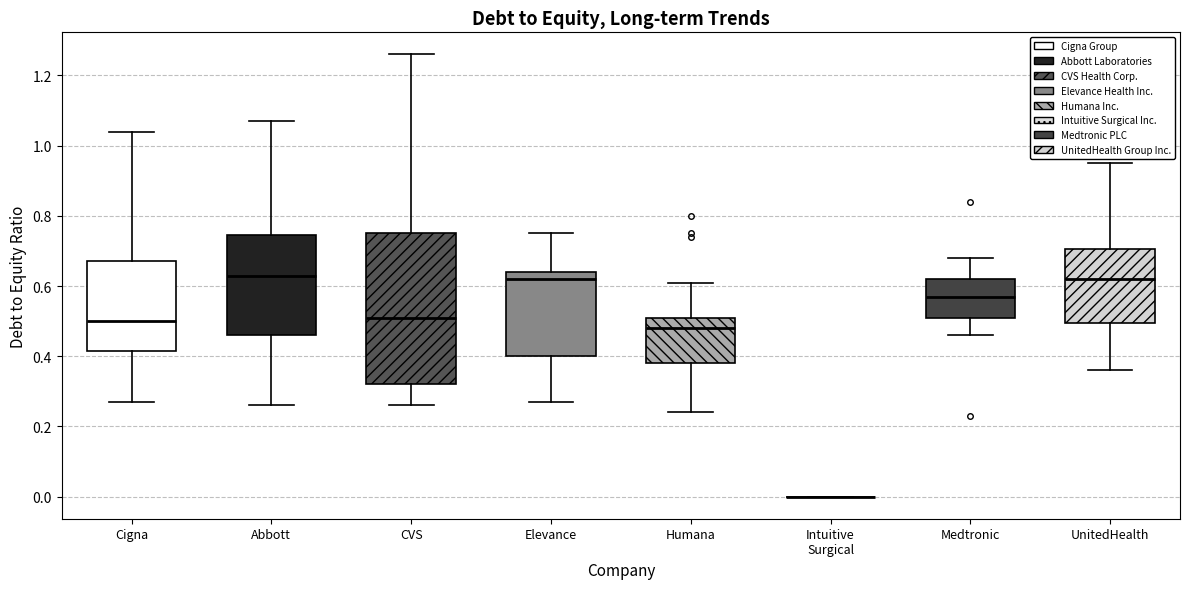

Reading left to right, read every box against the y-axis: the position of its median line, the range the box covers, and the ends of its whiskers. The values are not printed on the chart, so give them approximately, as read against the axis.

Cigna: median 0.50, box 0.42 to 0.68, whiskers 0.28 to 1.04
Abbott: median 0.64, box 0.46 to 0.74, whiskers 0.26 to 1.08
CVS: median 0.52, box 0.32 to 0.76, whiskers 0.26 to 1.26
Elevance: median 0.62, box 0.40 to 0.64, whiskers 0.28 to 0.76
Humana: median 0.48, box 0.38 to 0.52, whiskers 0.24 to 0.62
Intuitive Surgical: box collapsed to a line at 0.00, whiskers 0.00 to 0.00
Medtronic: median 0.58, box 0.52 to 0.62, whiskers 0.46 to 0.68
UnitedHealth: median 0.62, box 0.50 to 0.70, whiskers 0.36 to 0.96